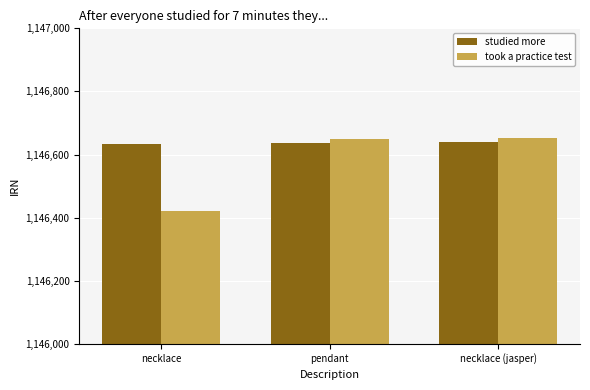

How many bars are there in each group?

2